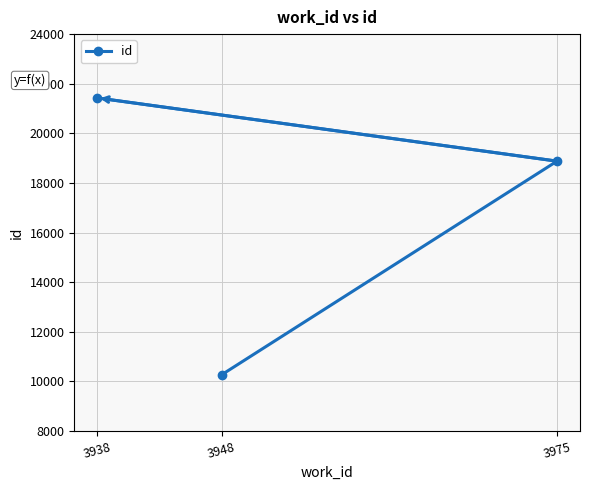

What is the average value?

16856